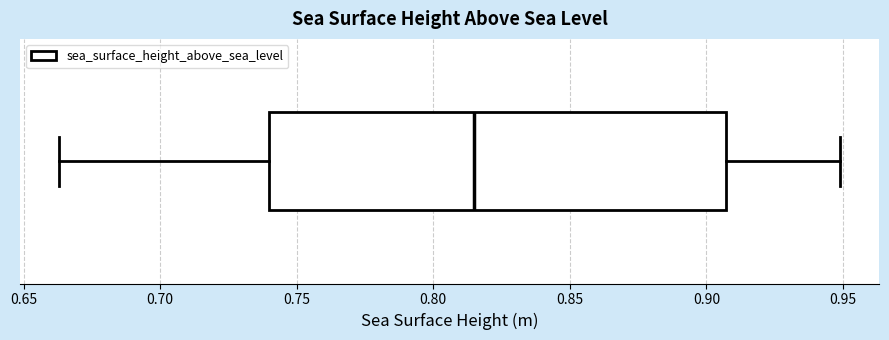

Where is the left edge of the box on the x-axis? The values are not printed on the chart, so give them approximately, as read against the axis.

0.740